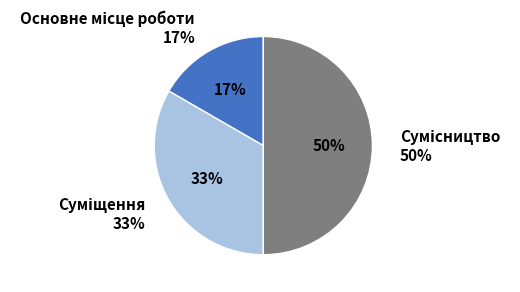

What percentage do Суміщення and Сумісництво together represent?

83.3%